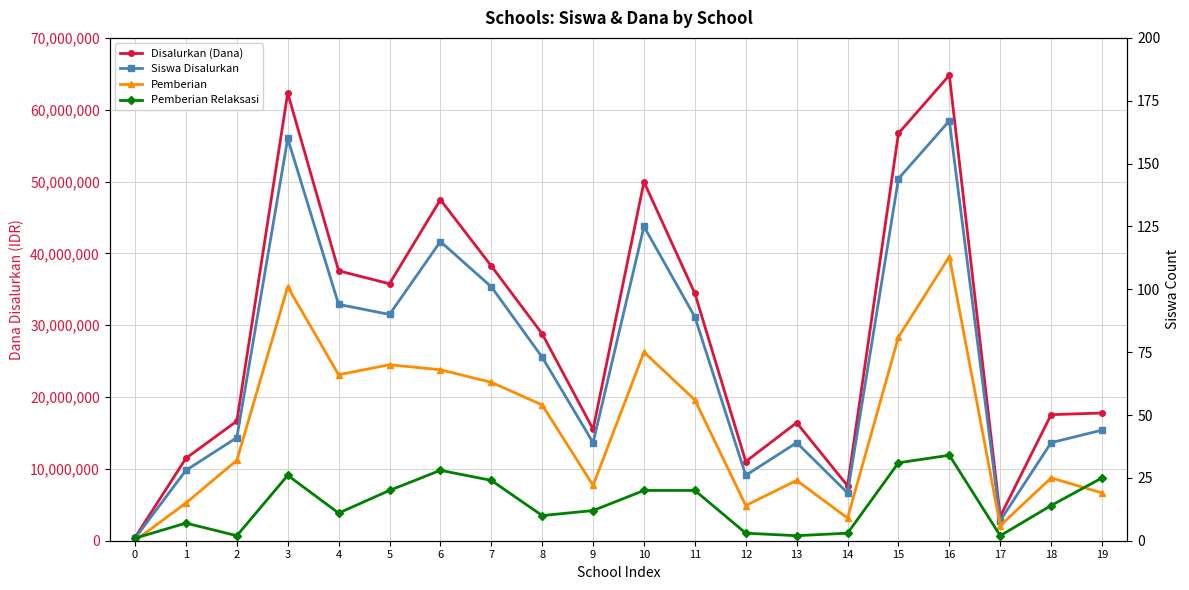

Which series has the largest total across all categories?

Disalurkan (Dana)